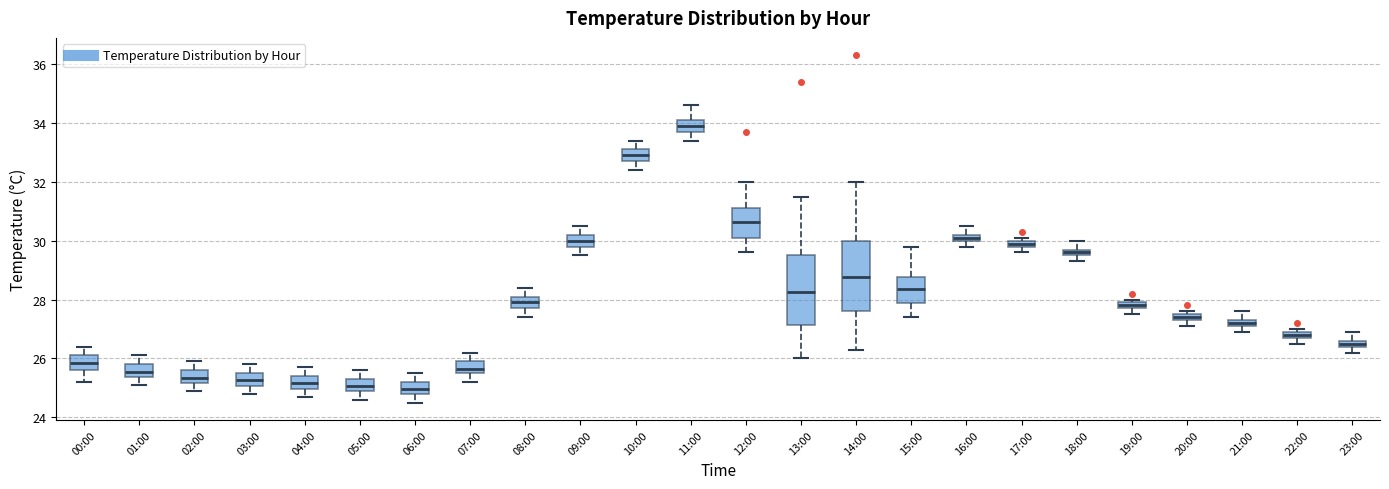

Which box's median line is the highest?

11:00